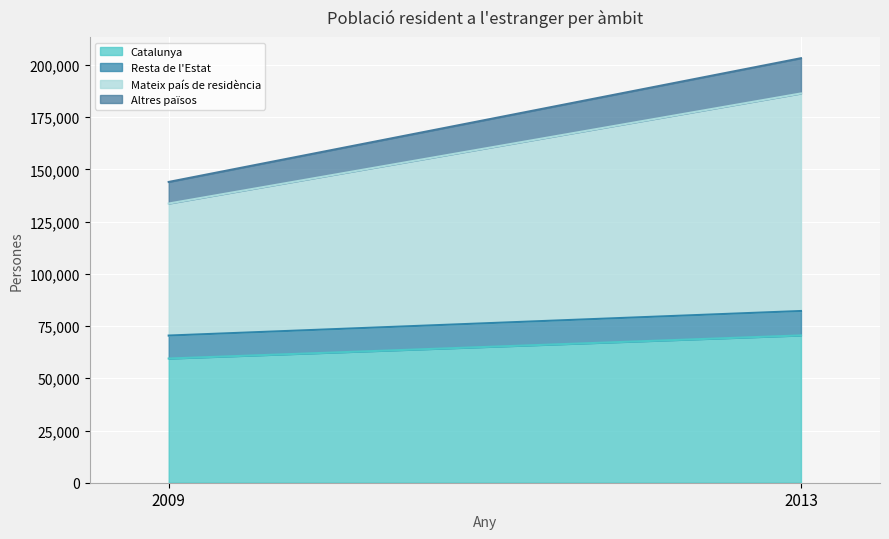

Between 2013 and 2009, which is larger?

2013